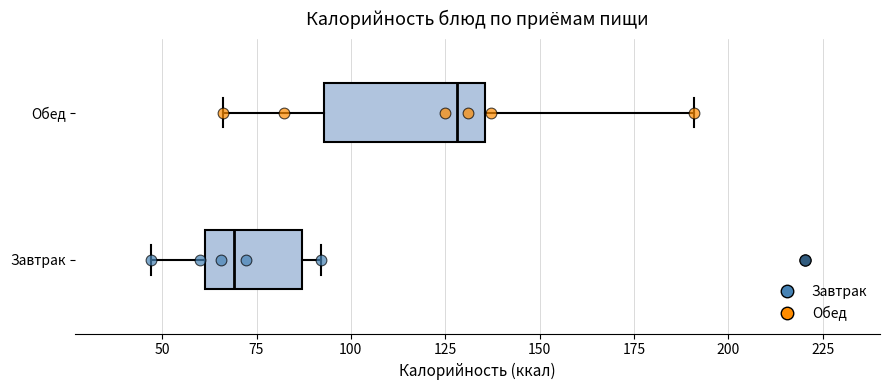

Where does the median line of the box for Обед sit on the x-axis? The values are not printed on the chart, so give them approximately, as read against the axis.

130